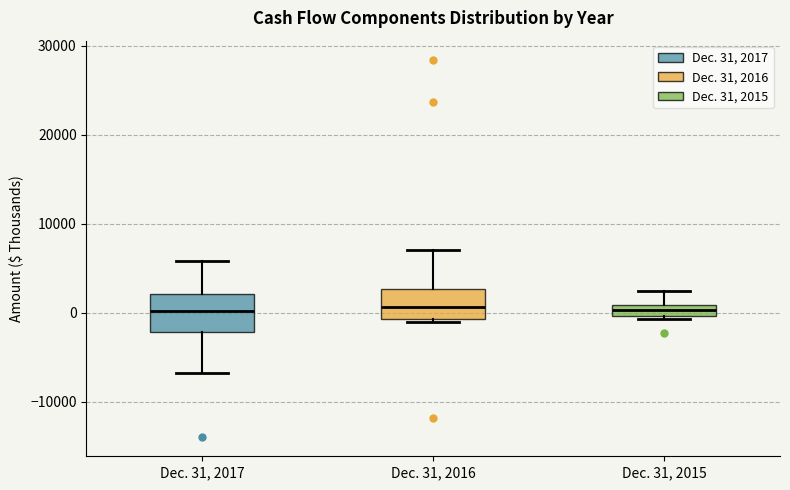

Where is the upper edge of the box for Dec. 31, 2015 on the y-axis? The values are not printed on the chart, so give them approximately, as read against the axis.

1000